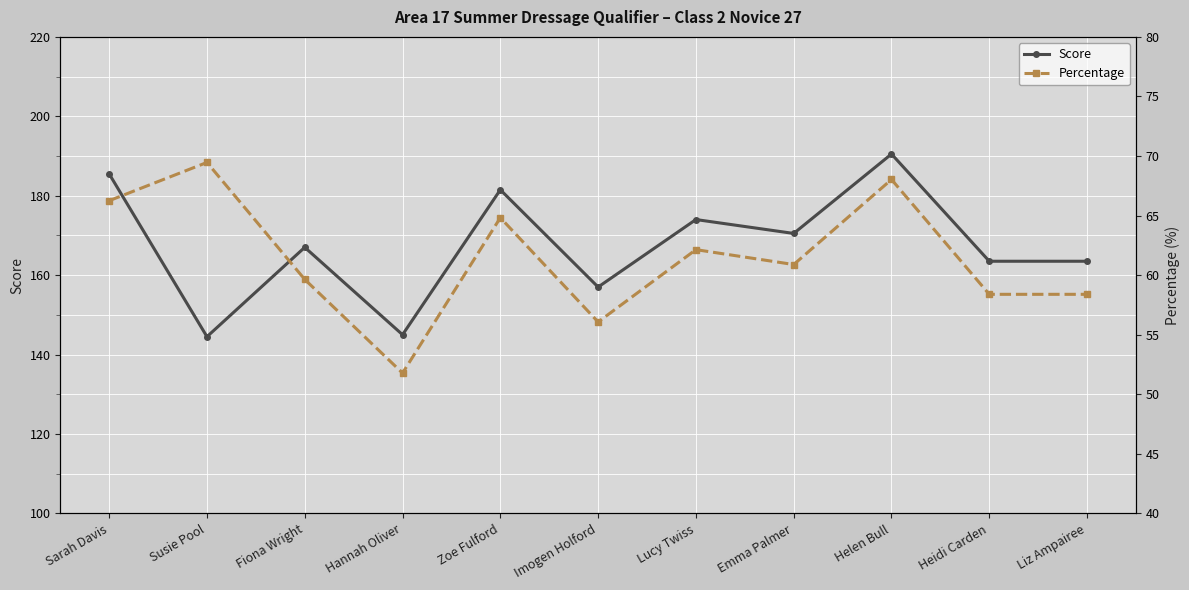

List the series in order of their peak value, highest first.

Score, Percentage